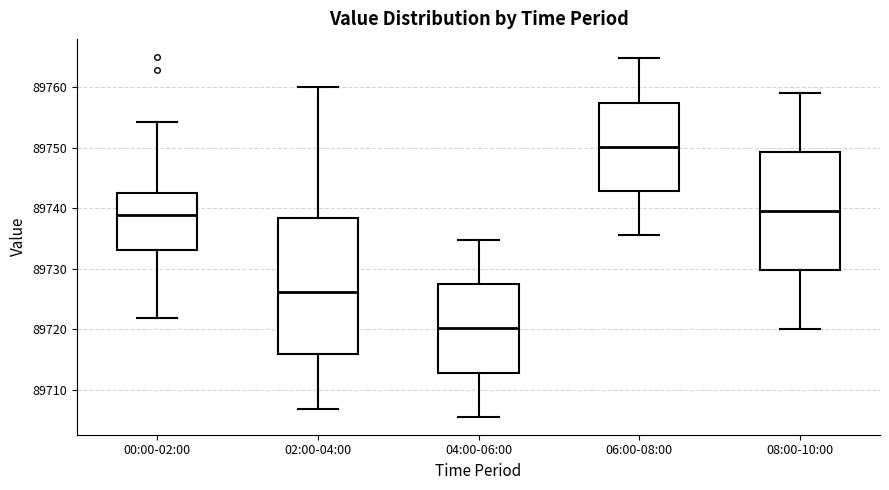

Which box's median line is the lowest?

04:00-06:00